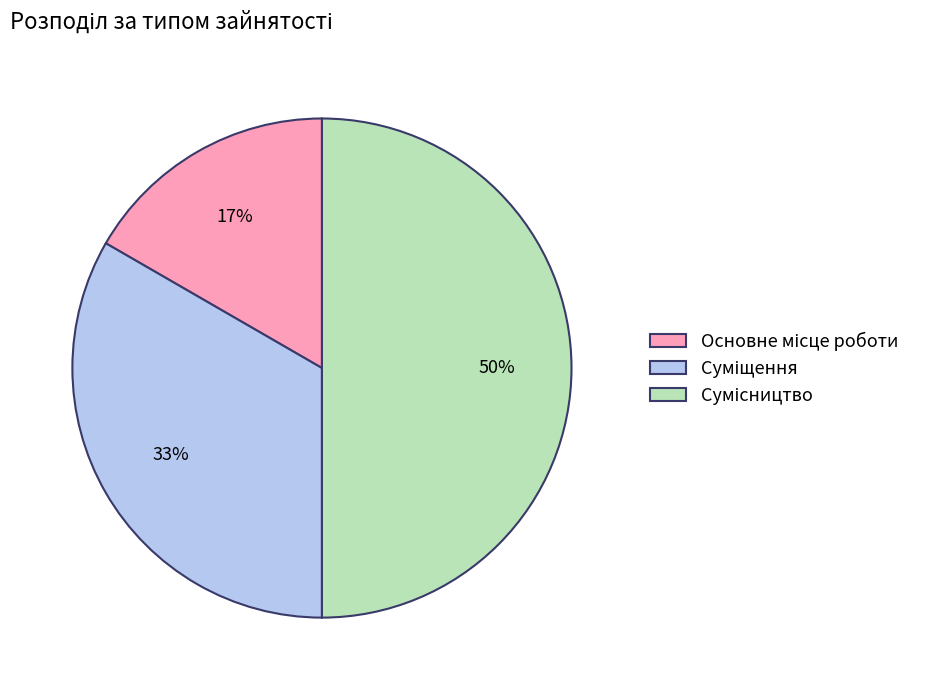

To the nearest percent, what is the difference between the largest and smallest slice percentages?

33%